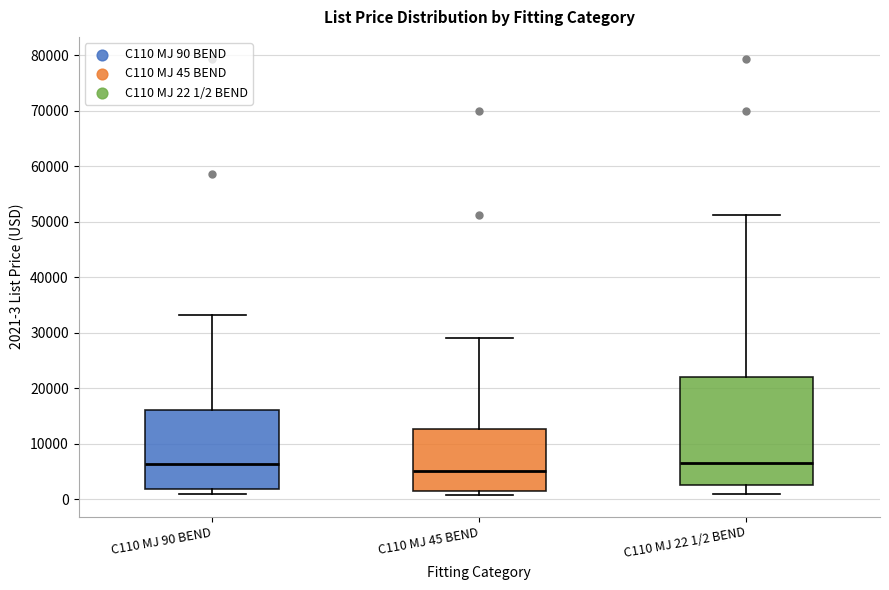

Comparing the boxes themselves (not the whiskers), which one is the tallest?

C110 MJ 22 1/2 BEND